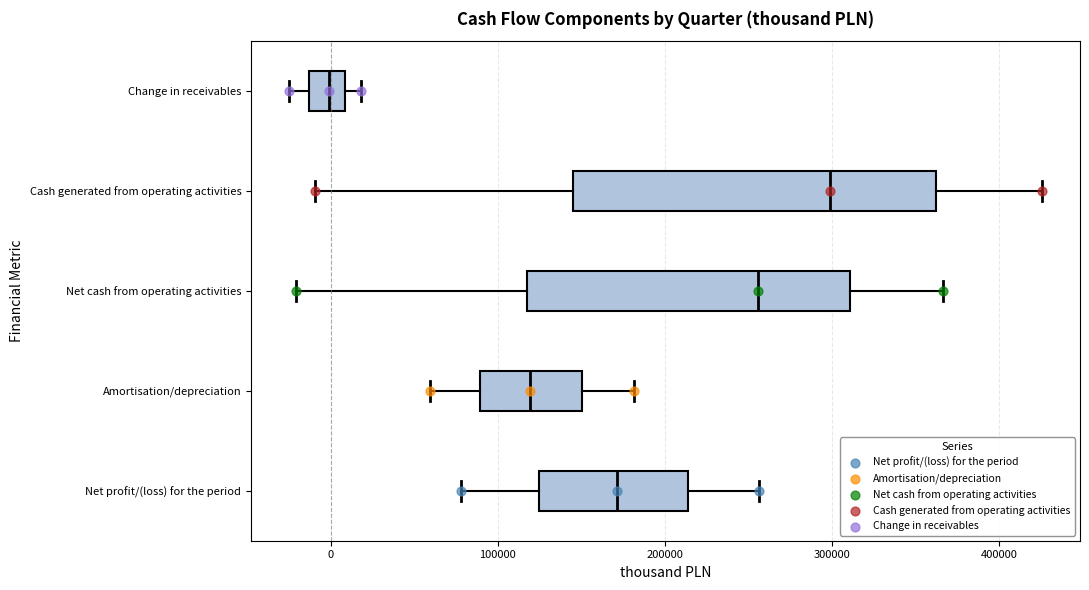

Where is the right edge of the box for Amortisation/depreciation on the x-axis? The values are not printed on the chart, so give them approximately, as read against the axis.

150000